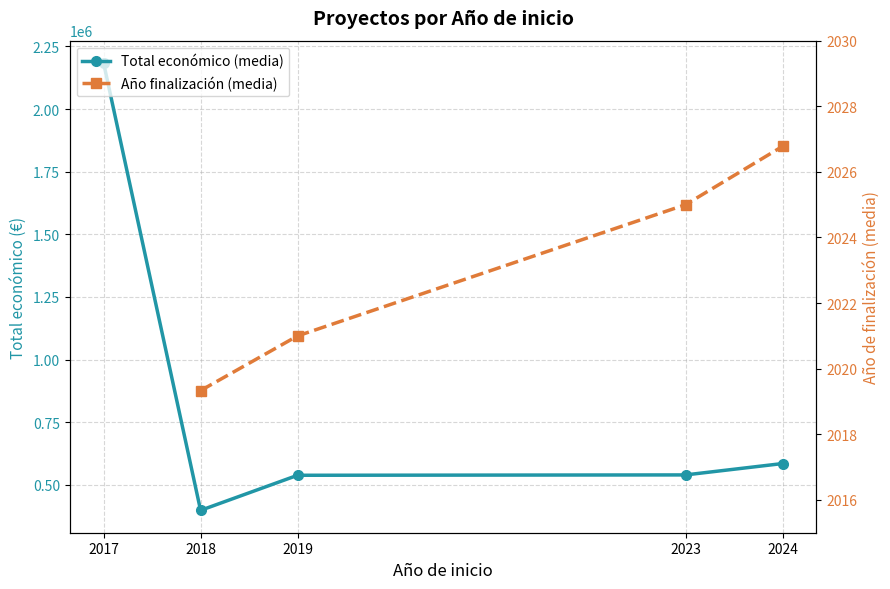

Which has a higher value, 2017 or 2019?

2017